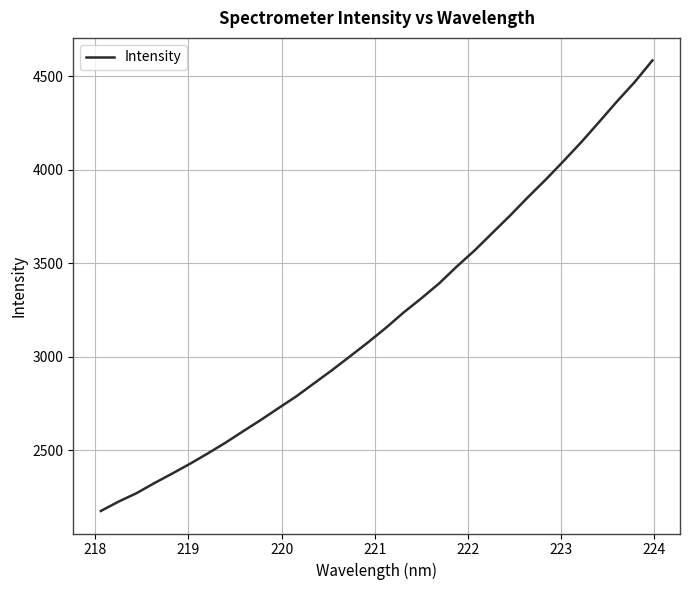

What is the difference between the maximum and minimum values?

2409.3